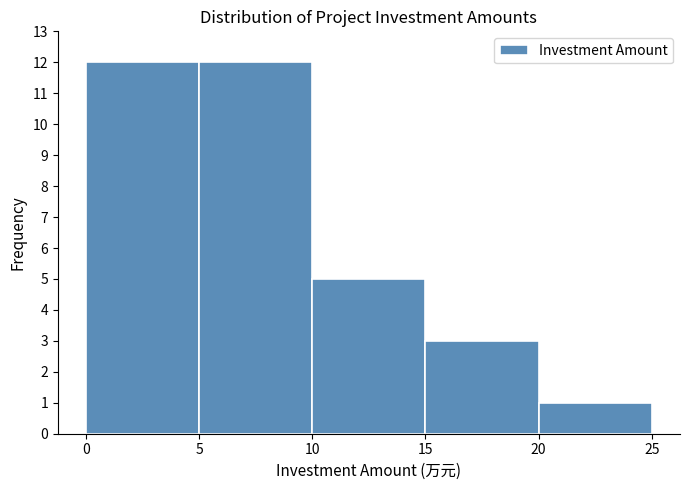

What is the height of the bar covering 10 to 15 on the x-axis? The values are not printed on the chart, so give them approximately, as read against the axis.

5